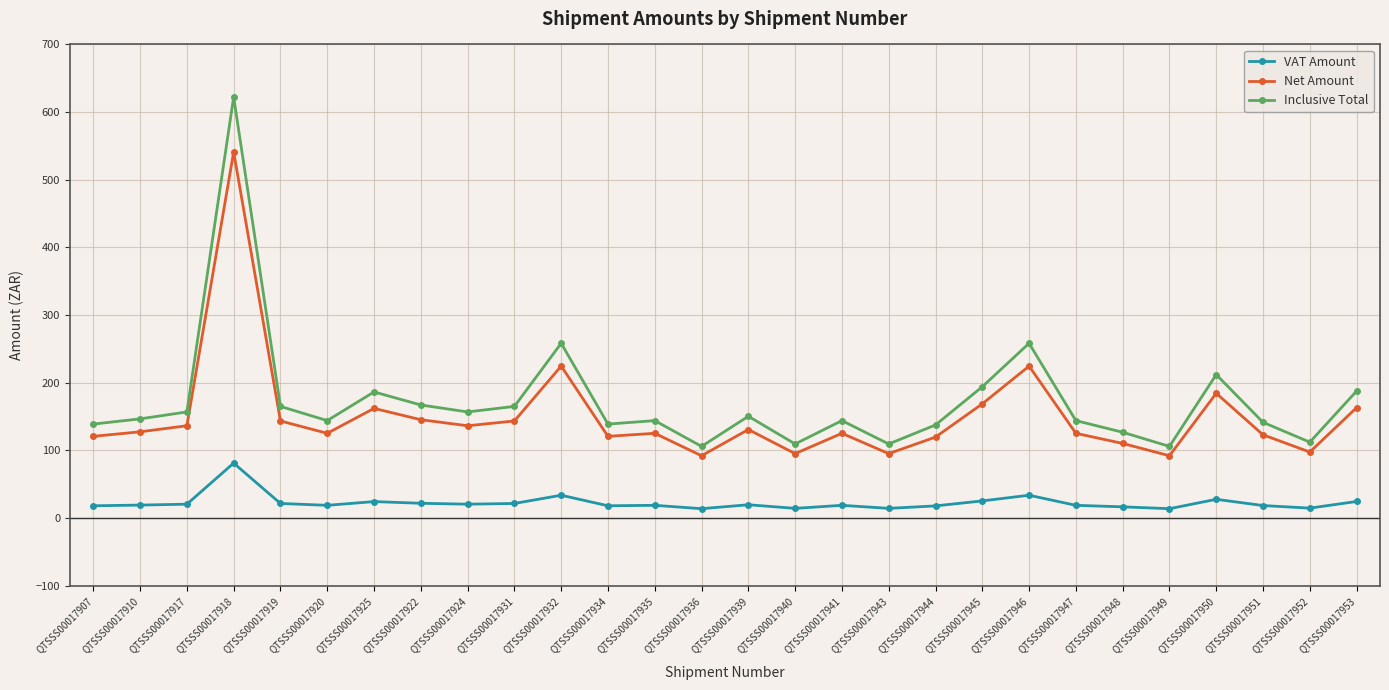

What is the highest value of the VAT Amount series?

81.2